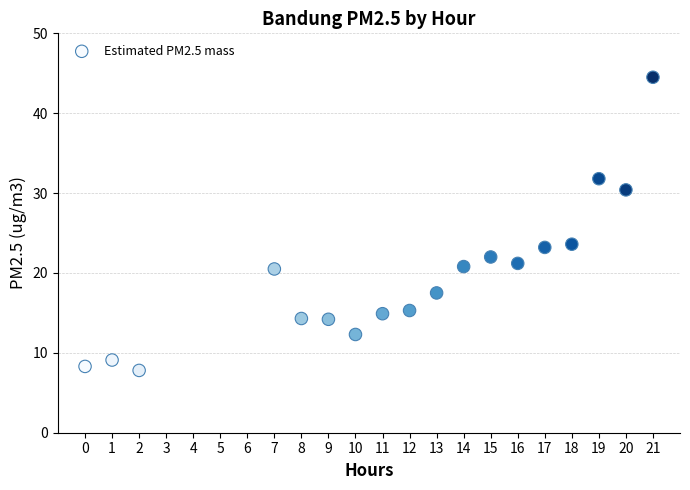

What is the range of Y values (max minus min)?

36.7